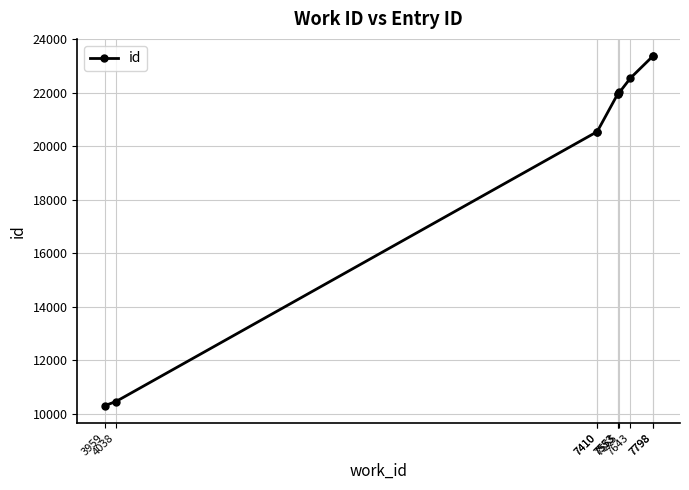

What is the difference between the maximum and minimum values?

13041